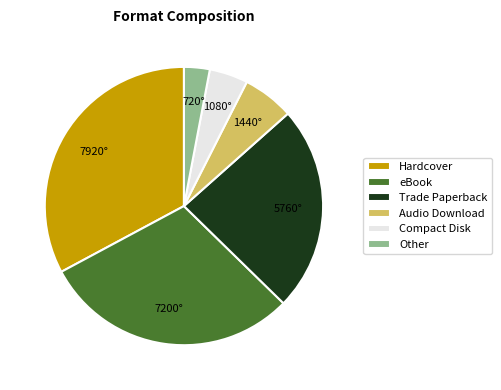

Is the sum of eBook and Trade Paperback greater than half?

Yes